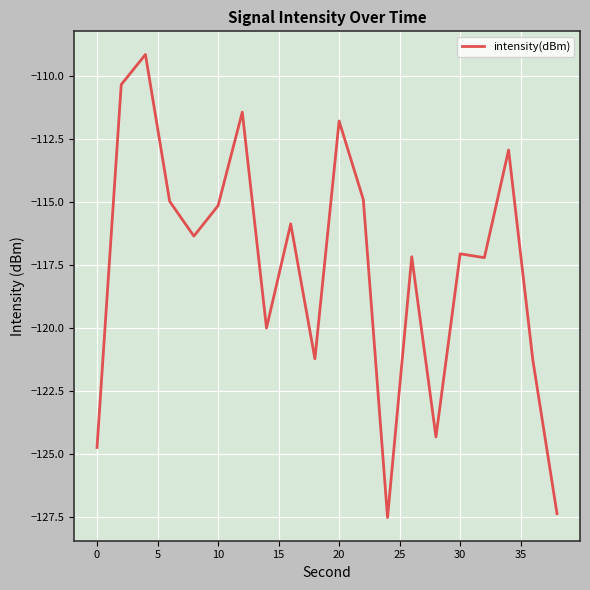

What is the smallest value displayed?

-127.5